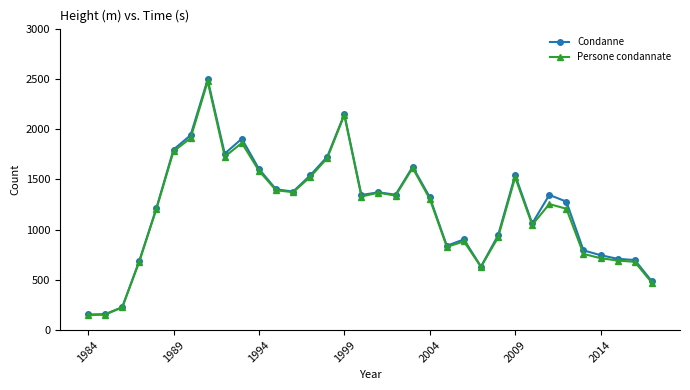

What is the minimum value for Persone condannate?

148